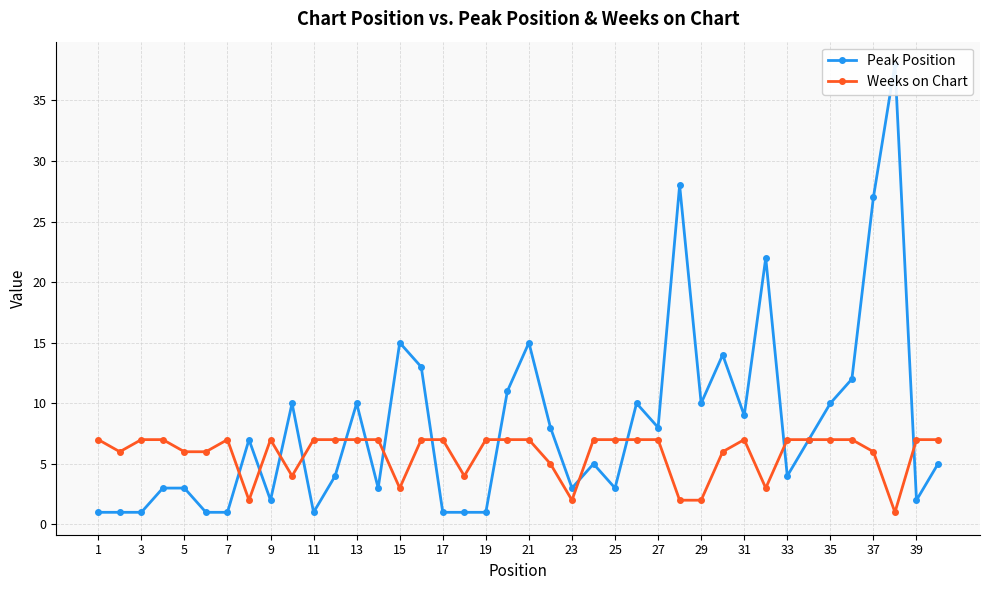

Which series has the largest total across all categories?

Peak Position